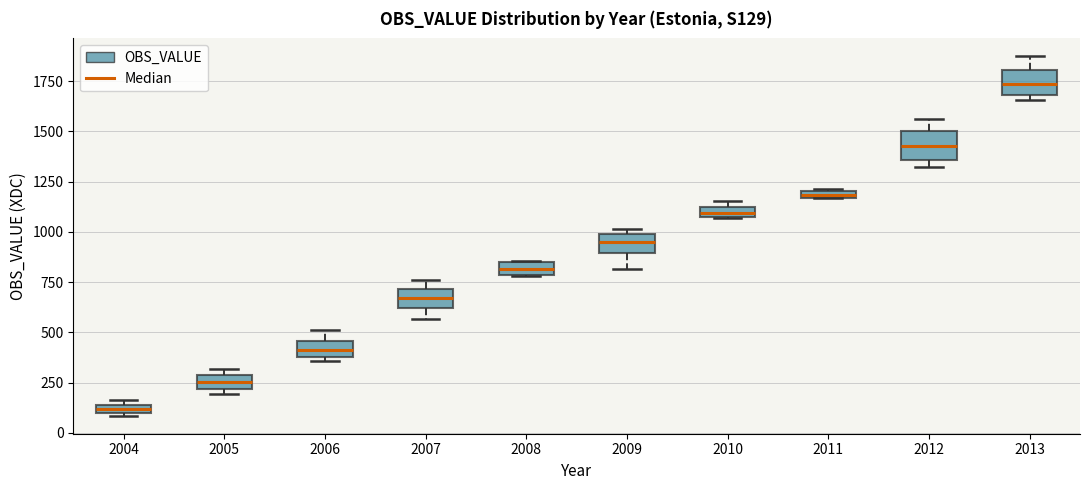

Which box's median line is the lowest?

2004